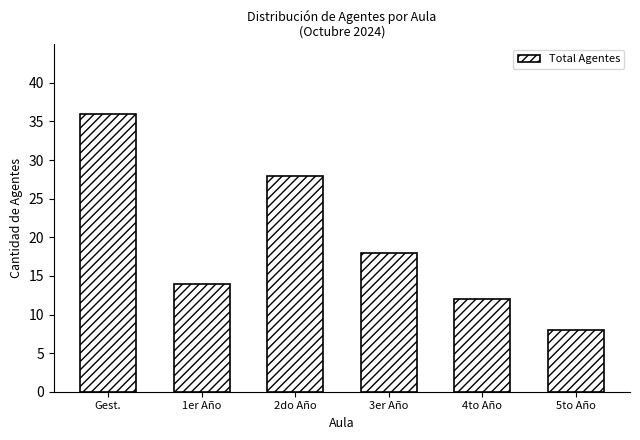

Where is the data nearest to the value 22?

3er Año